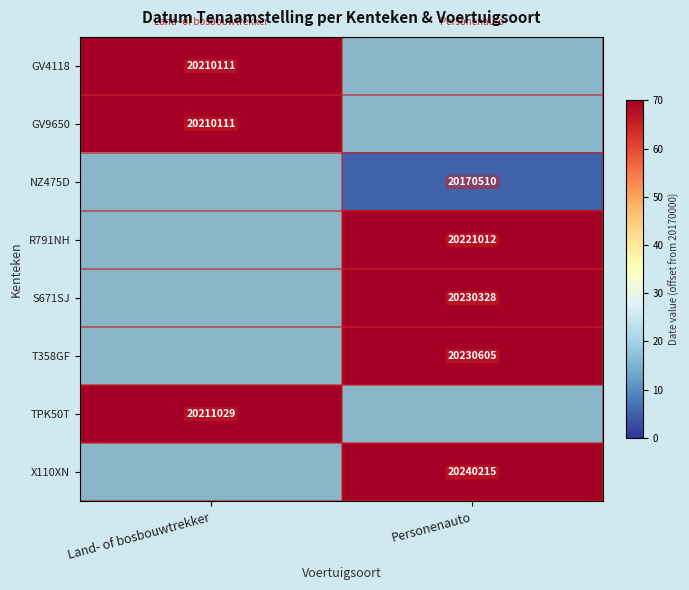

Is the value of R791NH at Personenauto greater than the value of TPK50T at Land- of bosbouwtrekker?

Yes